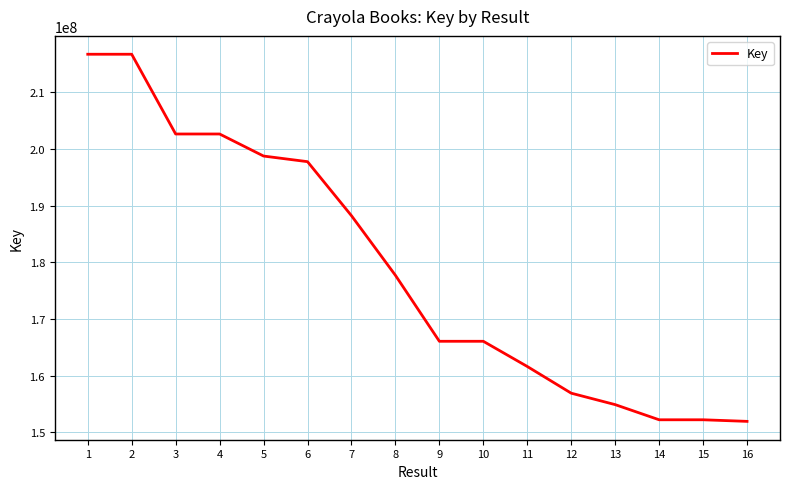

What is the ratio of the value at 10 to the value at 13?

1.1